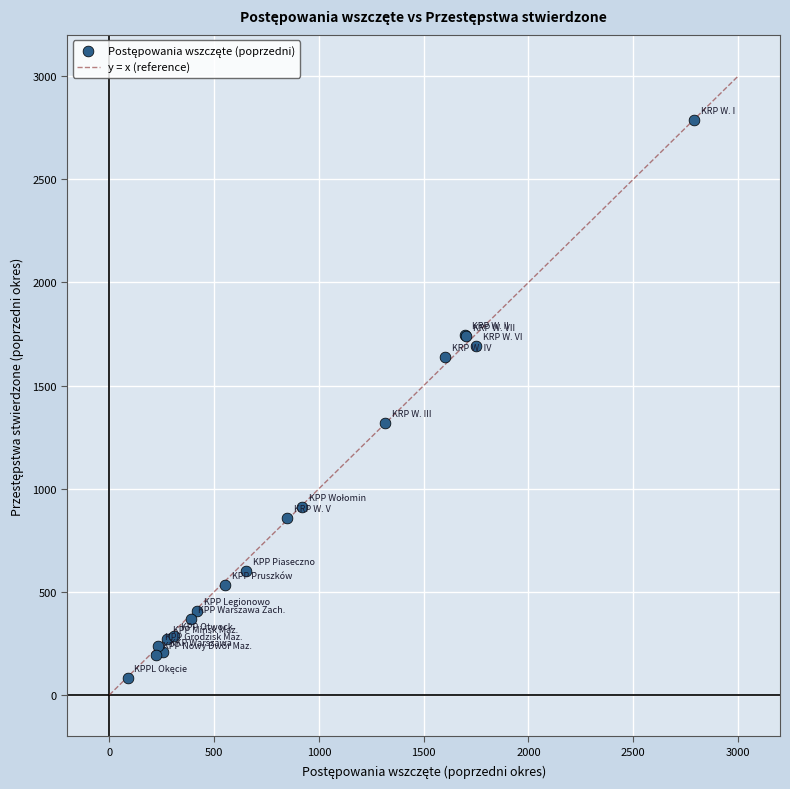

What Y value in the scatter plot is closest to 1435?

1318